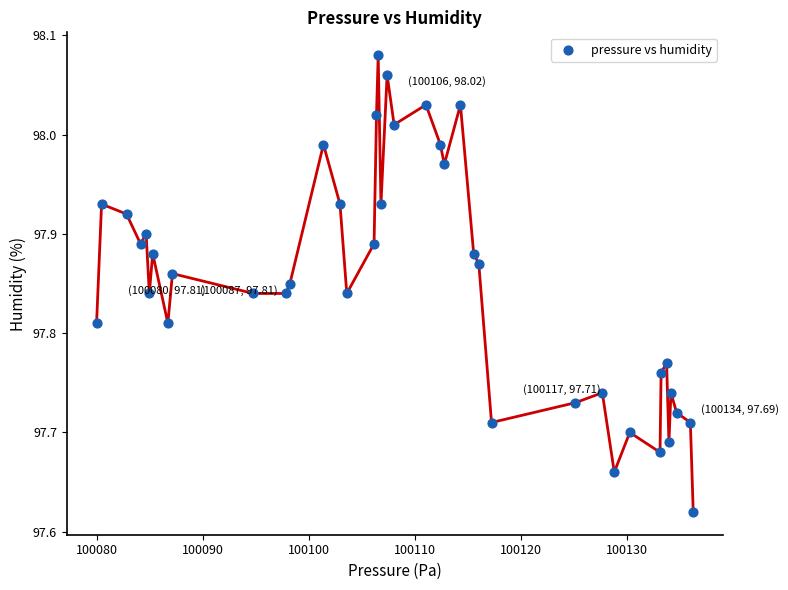

What is the range of X values (max minus min)?

56.2